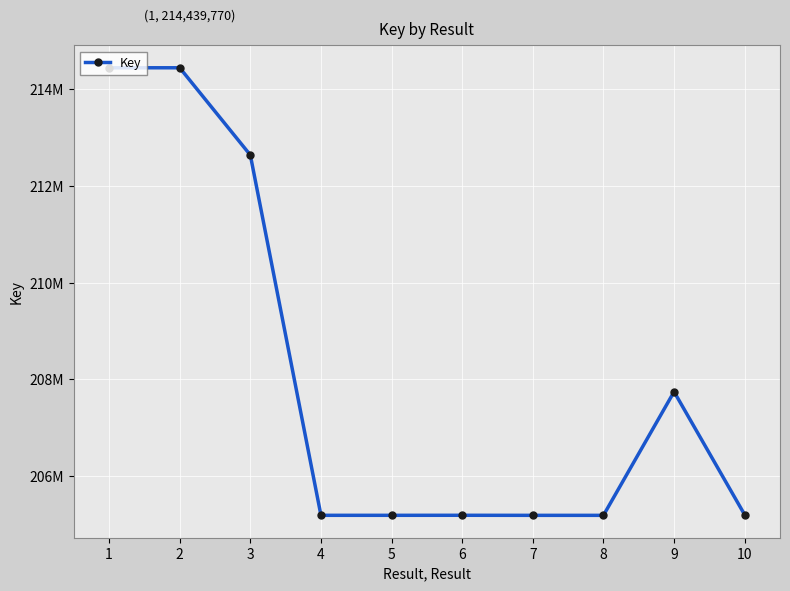

Is this an area chart (filled region under the line)?

No